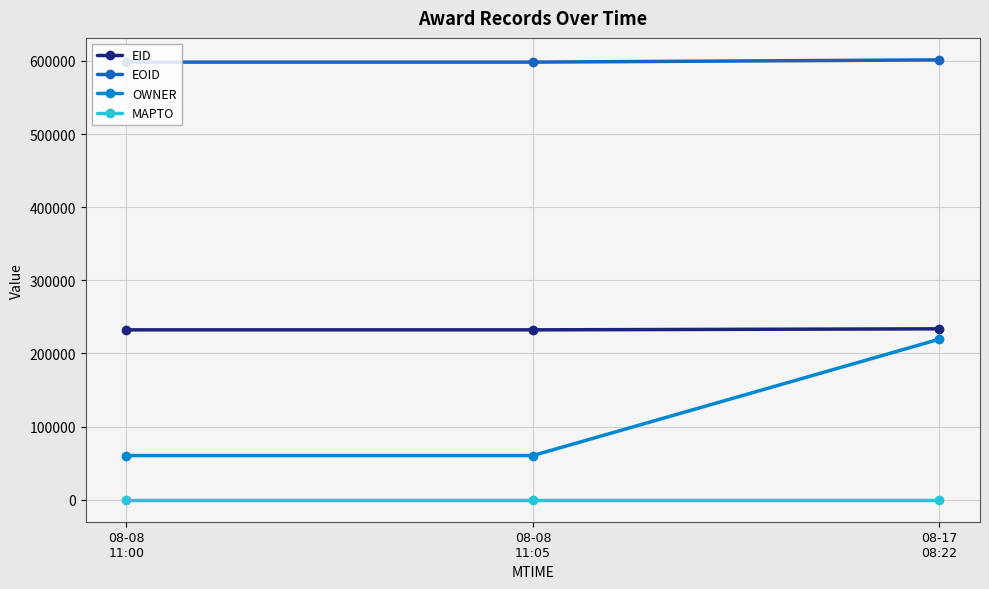

How many data points in EOID are less than 598383?

1